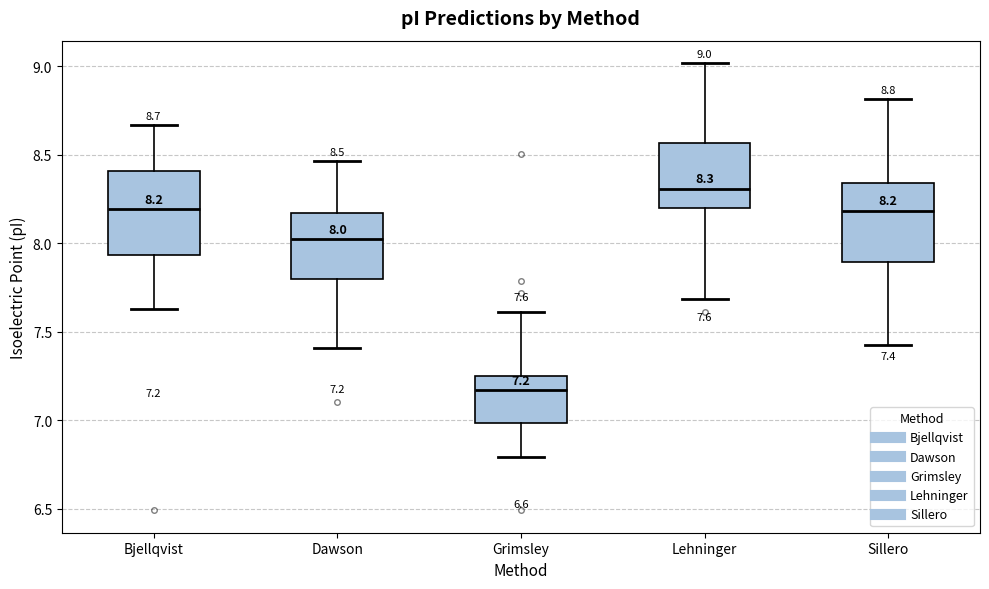

Which box has the lowest median line?

Grimsley